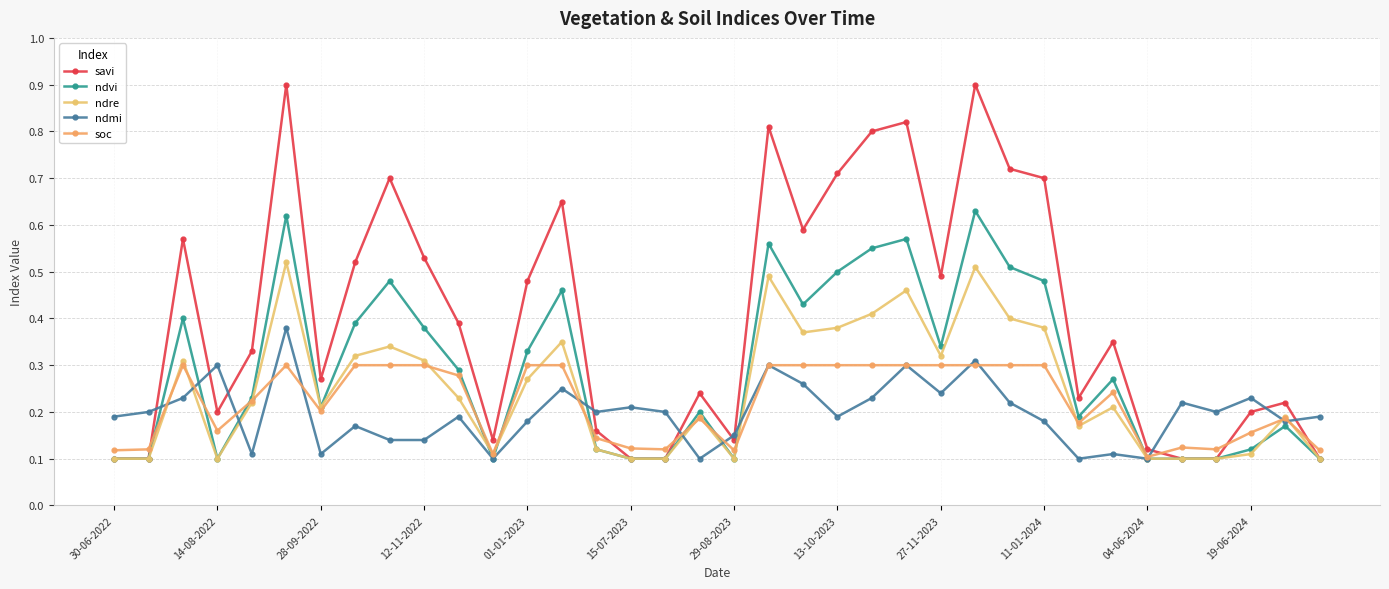

How many intersections are there between soc and ndre?

12